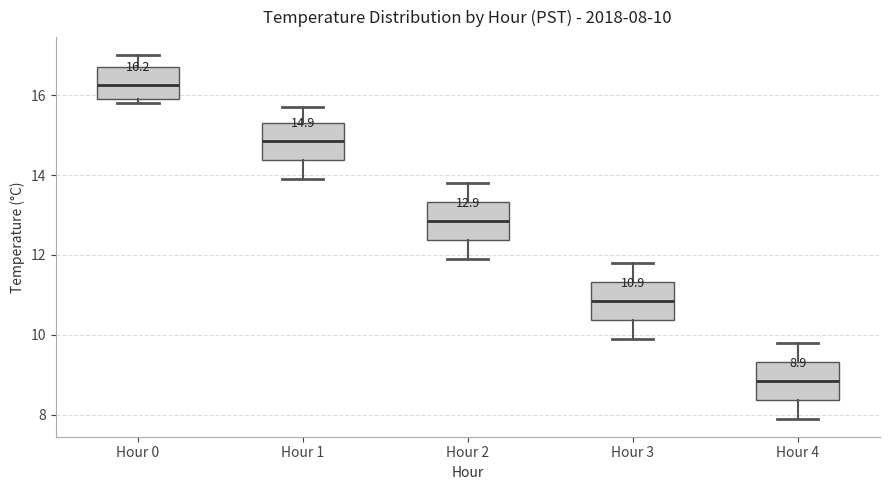

Which box's median line is the lowest?

Hour 4